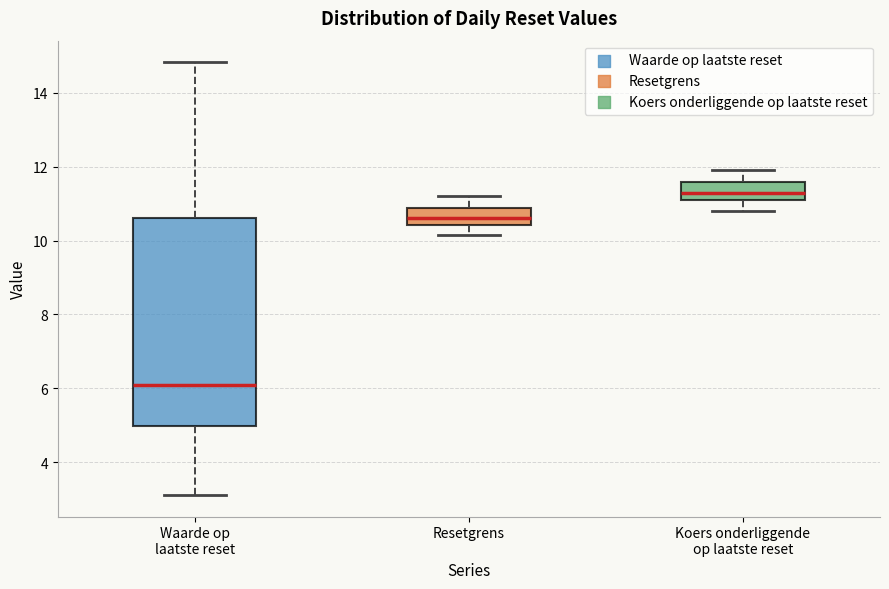

Which box has the highest median line?

Koers onderliggende op laatste reset